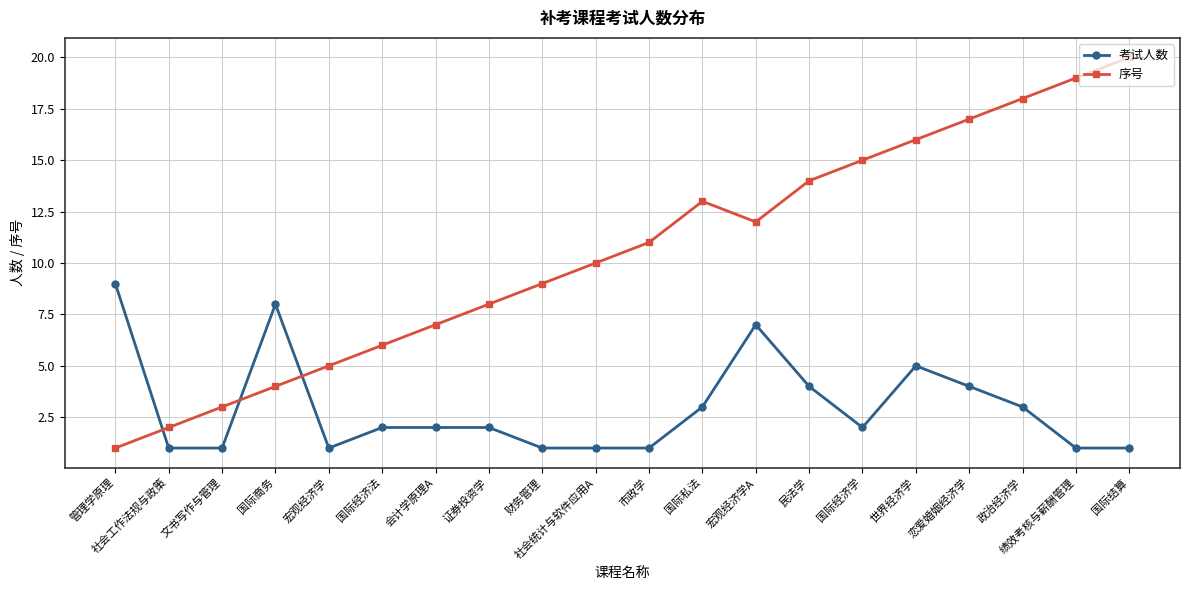

What is the label of the 2nd point from the left?

社会工作法规与政策